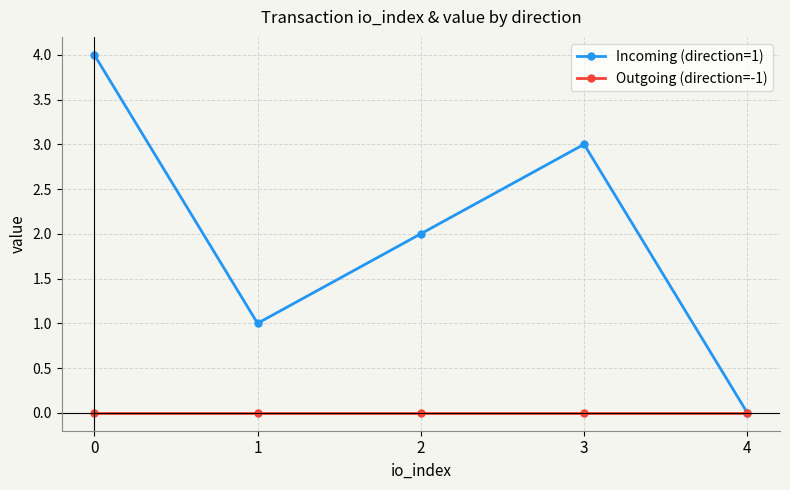

What is the value of the Incoming (direction=1) point at the 1st from the left?

4